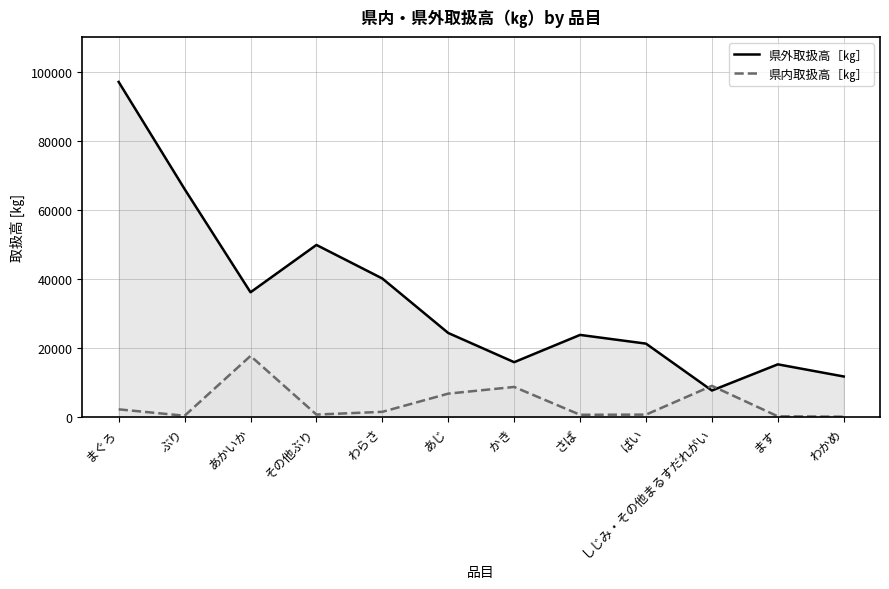

Is it true that 県外取扱高［㎏］ equals 49819 at その他ぶり?

True